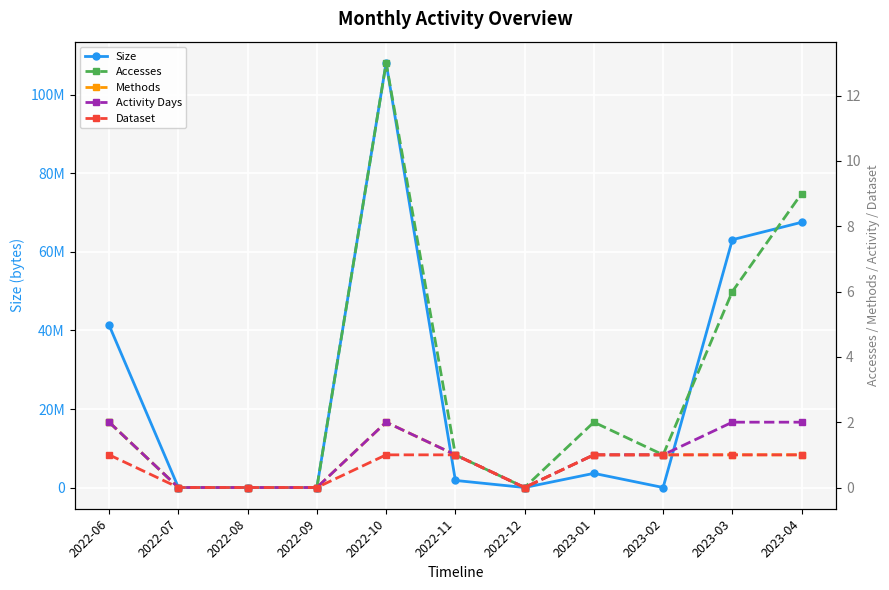

The Size series shows -48388223 at 2022-12. True or false?

False